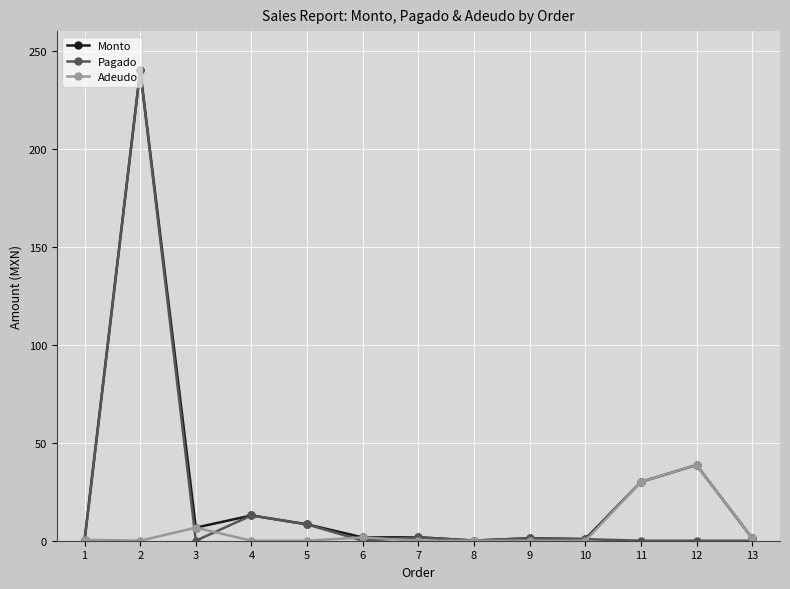

Which series has the largest range (max minus min)?

Pagado